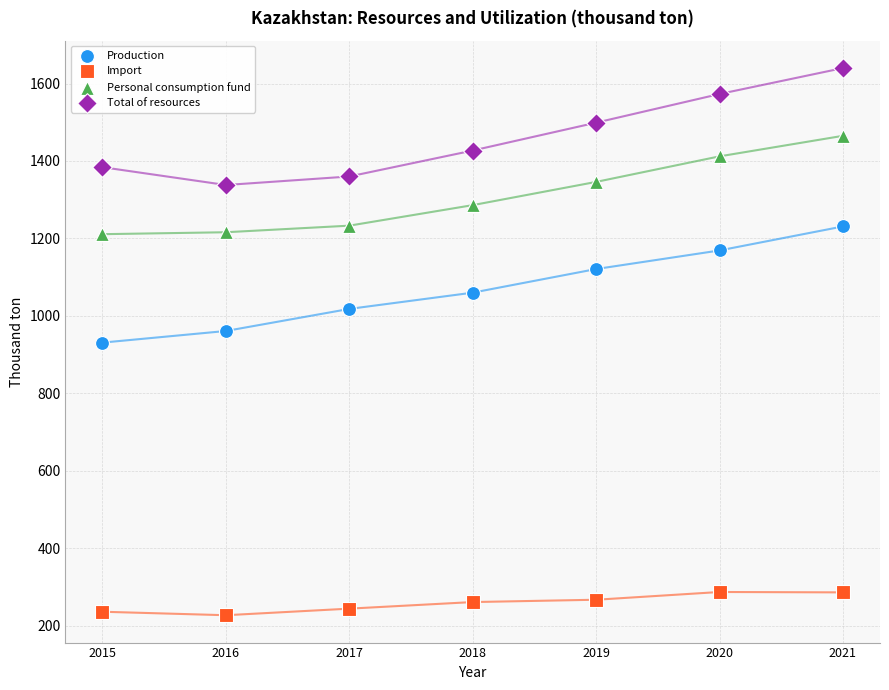

Across all data points, what is the range of Y values (max minus min)?

1413